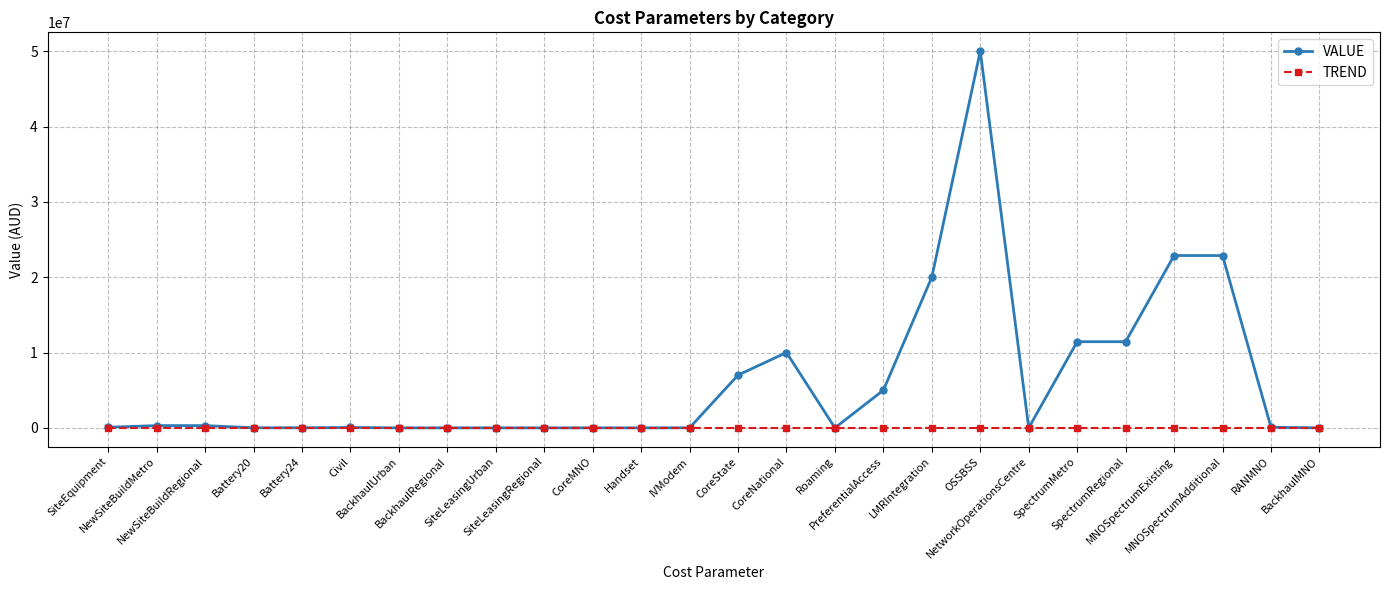

What is the label of the 25th point from the left?

RANMNO